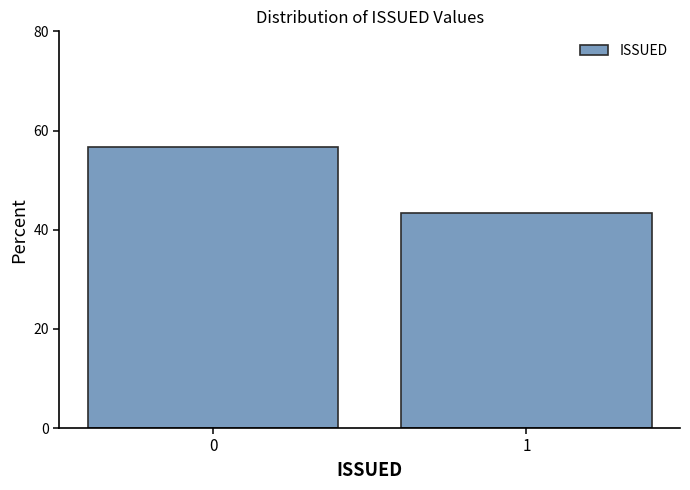

Reading right to left, transcribe all the data shown in this chart.

1=43.4	0=56.6